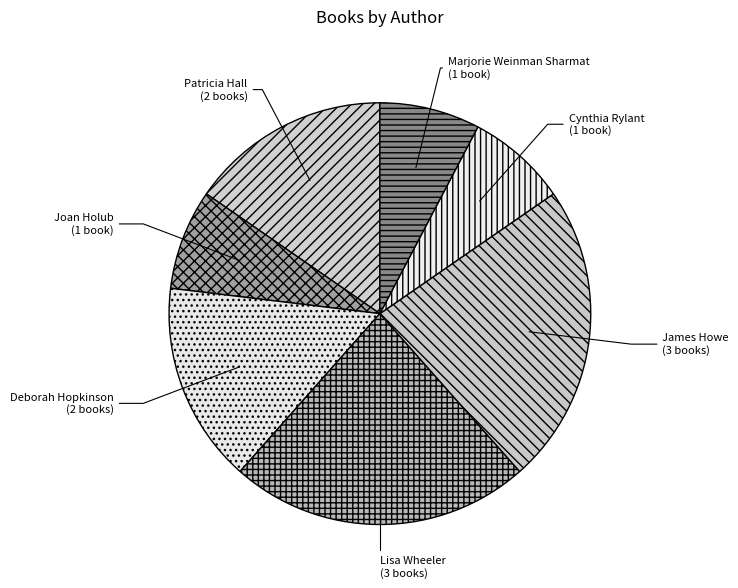

True or false: Patricia Hall accounts for 8% of the total.

False